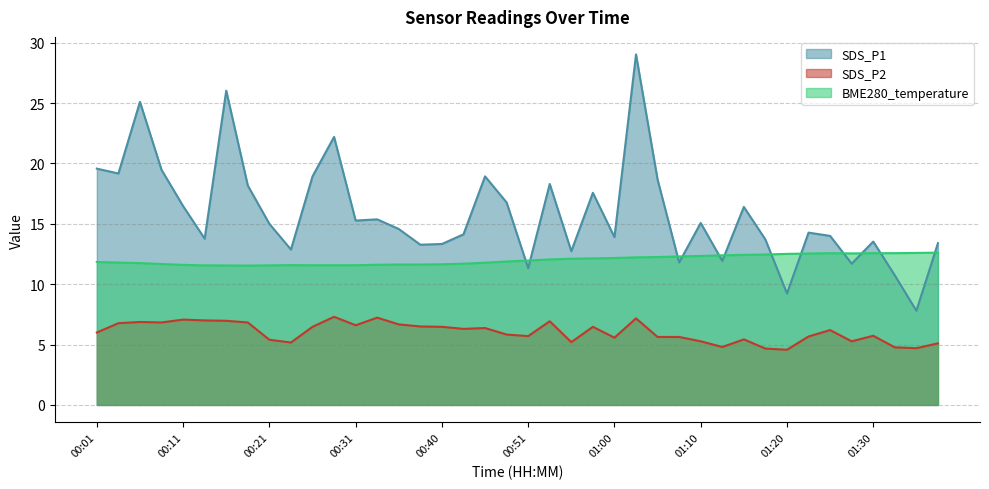

True or false: SDS_P1 has a value of 12.9 at 00:23.

True